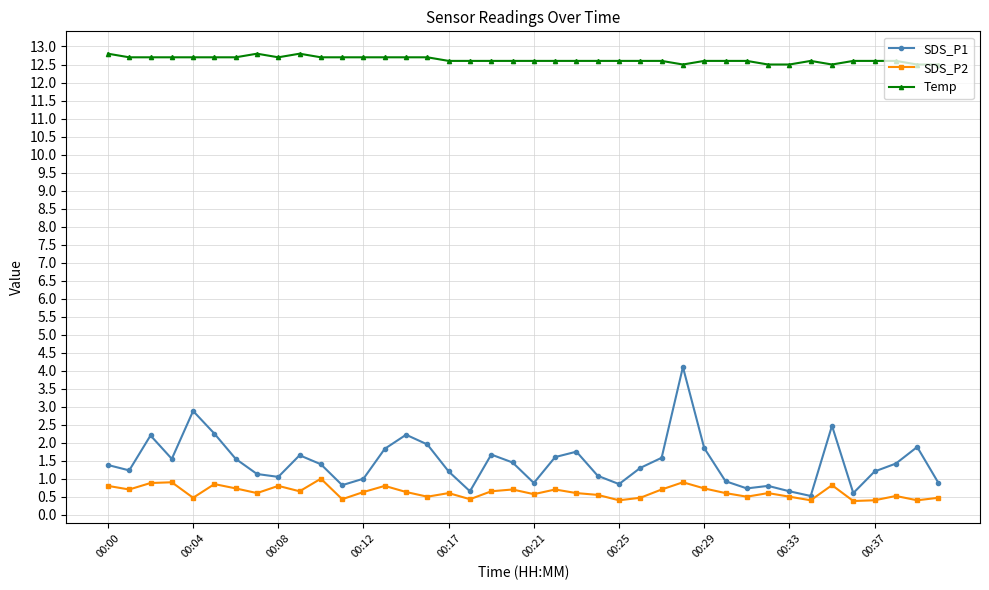

What is the value of the SDS_P2 point at the 13th from the left?

0.6